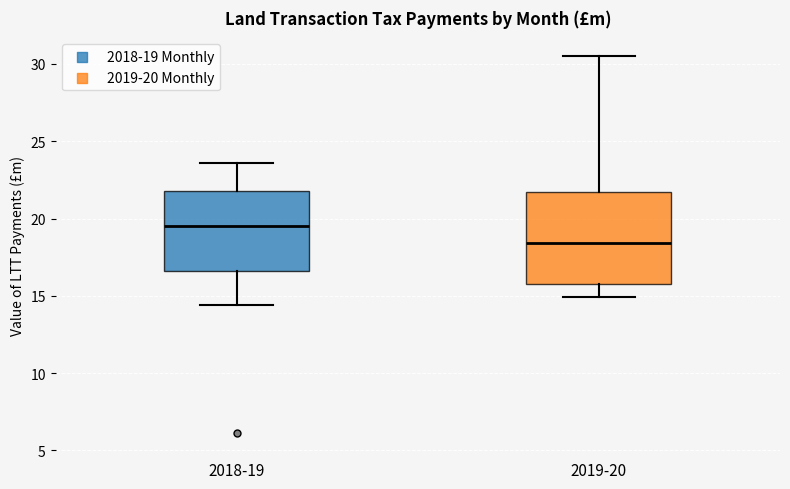

Which box has the highest median line?

2018-19